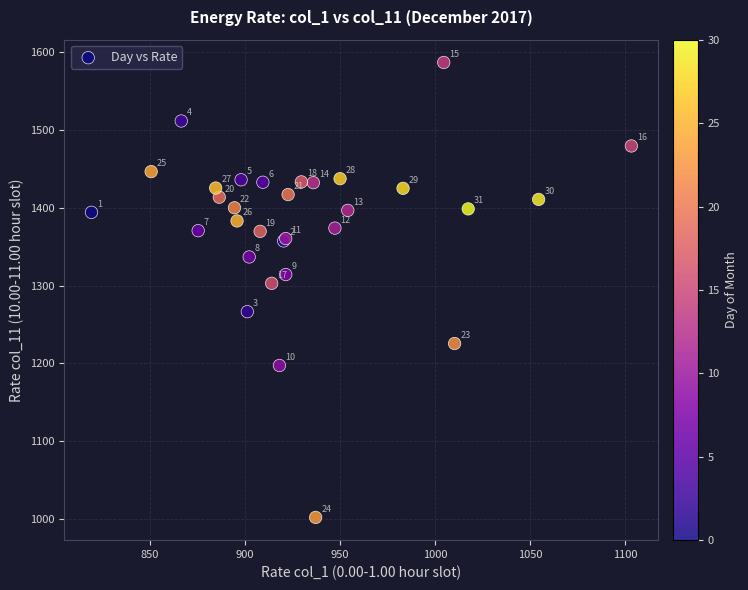

What Y value in the scatter plot is closest to 1294?

1302.8